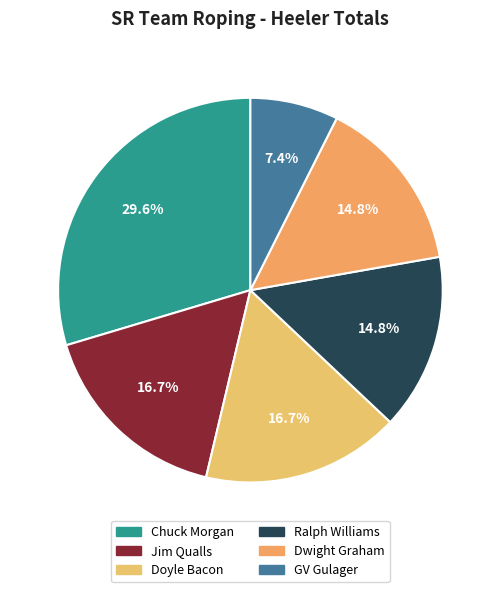

Combined, do GV Gulager and Doyle Bacon account for over 50%?

No